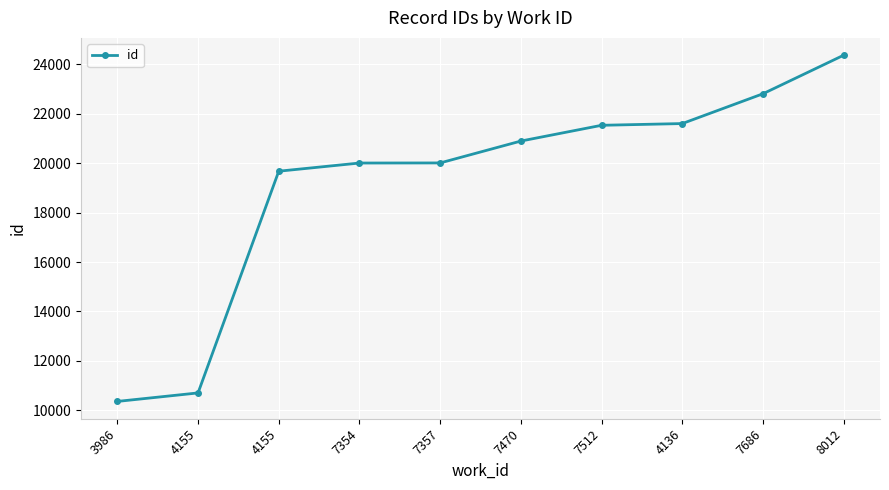

How many lines are shown in the chart?

1